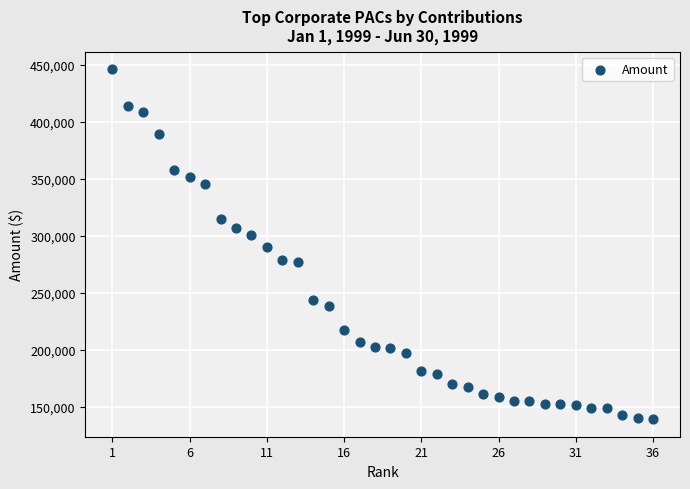

What is the range of X values (max minus min)?

35